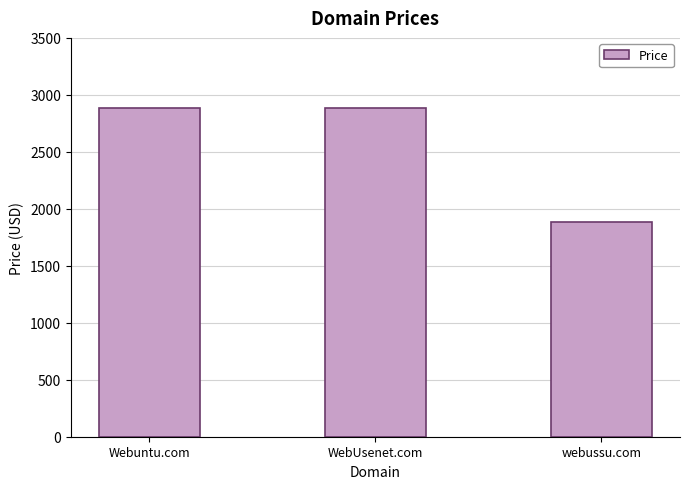

What value does the data have at WebUsenet.com, to the nearest 50?

2900